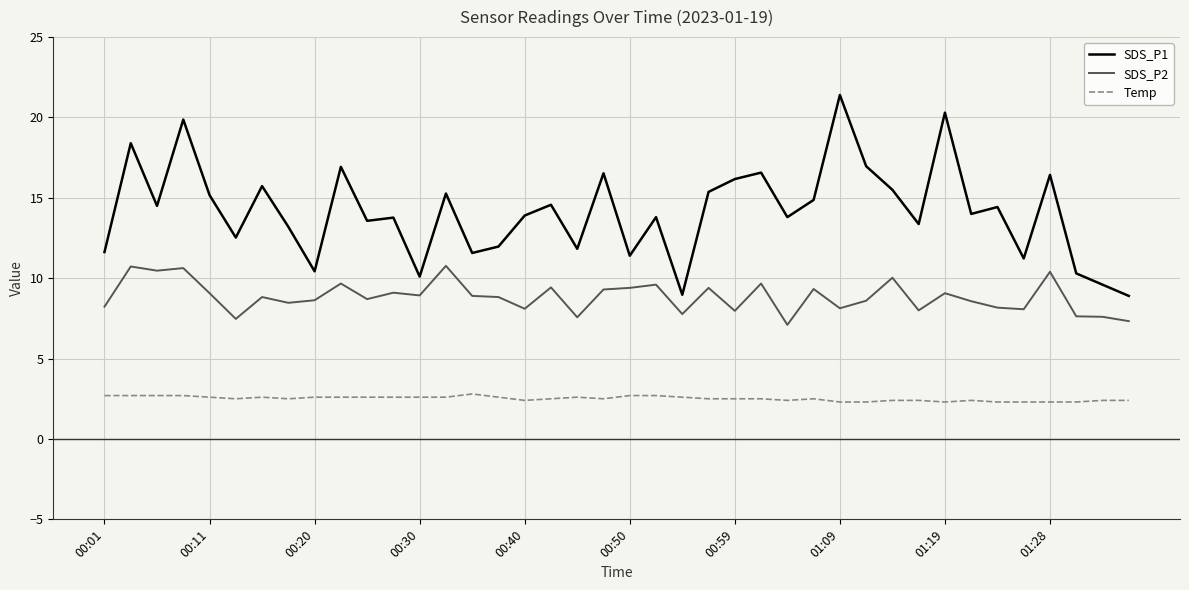

Which series has the largest total across all categories?

SDS_P1